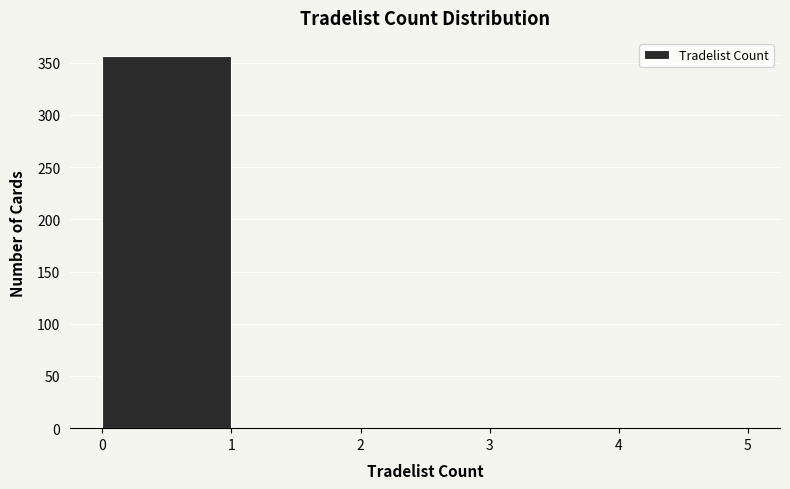

Reading left to right, list every bar in this chart as the range it spans on the x-axis followed by its height. The values are not printed on the chart, so give them approximately, as read against the axis.

0 to 1: 355
1 to 2: 0
2 to 3: 0
3 to 4: 0
4 to 5: 0